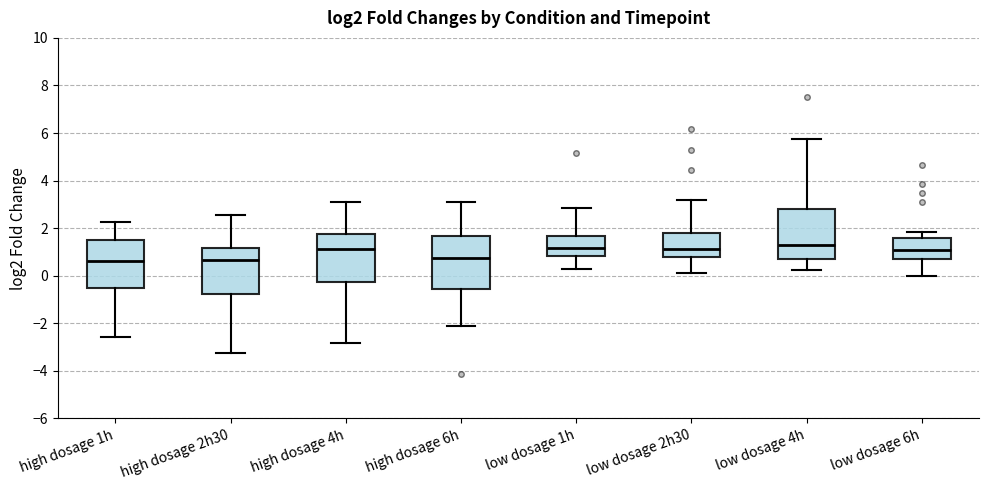

Reading left to right, read every box against the y-axis: the position of its median line, the range the box covers, and the ends of its whiskers. The values are not printed on the chart, so give them approximately, as read against the axis.

high dosage 1h: median 0.6, box -0.6 to 1.6, whiskers -2.6 to 2.2
high dosage 2h30: median 0.6, box -0.8 to 1.2, whiskers -3.2 to 2.6
high dosage 4h: median 1.2, box -0.2 to 1.8, whiskers -2.8 to 3.2
high dosage 6h: median 0.8, box -0.6 to 1.6, whiskers -2.2 to 3.0
low dosage 1h: median 1.2, box 0.8 to 1.6, whiskers 0.2 to 2.8
low dosage 2h30: median 1.2, box 0.8 to 1.8, whiskers 0.2 to 3.2
low dosage 4h: median 1.2, box 0.8 to 2.8, whiskers 0.2 to 5.8
low dosage 6h: median 1.0, box 0.8 to 1.6, whiskers 0.0 to 1.8